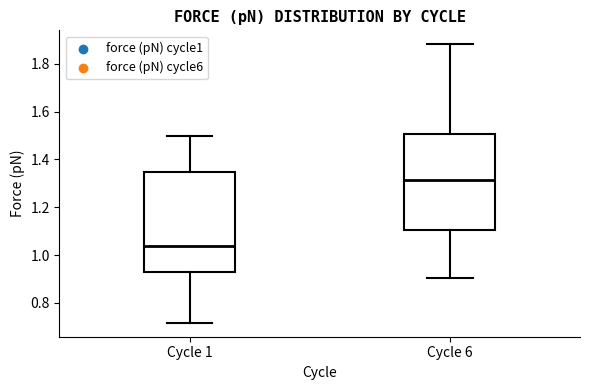

Which box's median line is the lowest?

Cycle 1